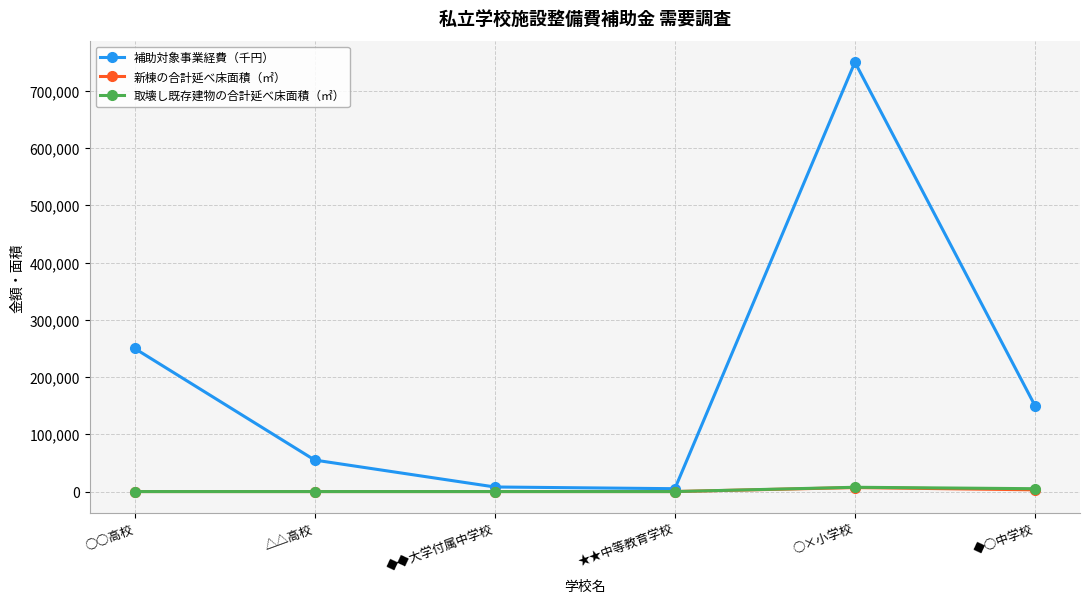

Which series has the largest total across all categories?

補助対象事業経費（千円）